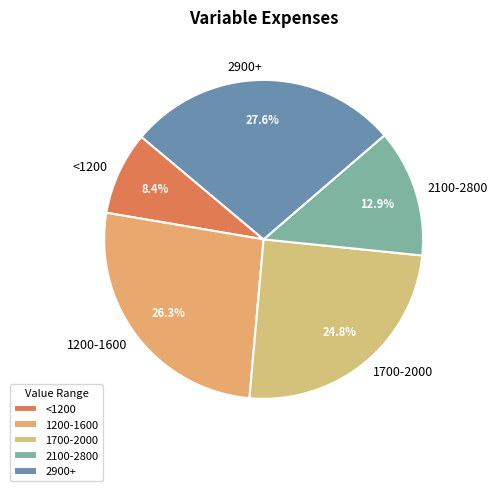

Count the number of slices in the pie.

5